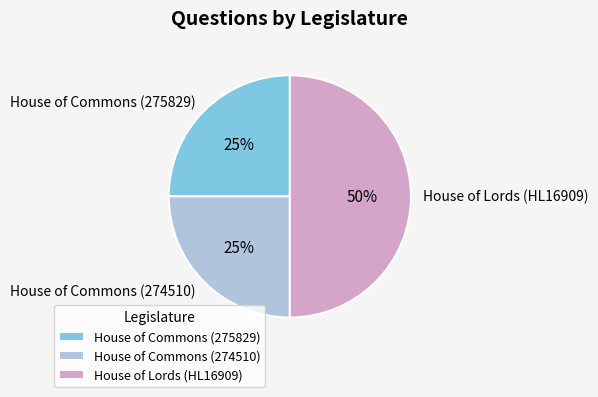

Approximately how many times larger is the value at House of Commons (274510) compared to House of Lords (HL16909)?

0.5